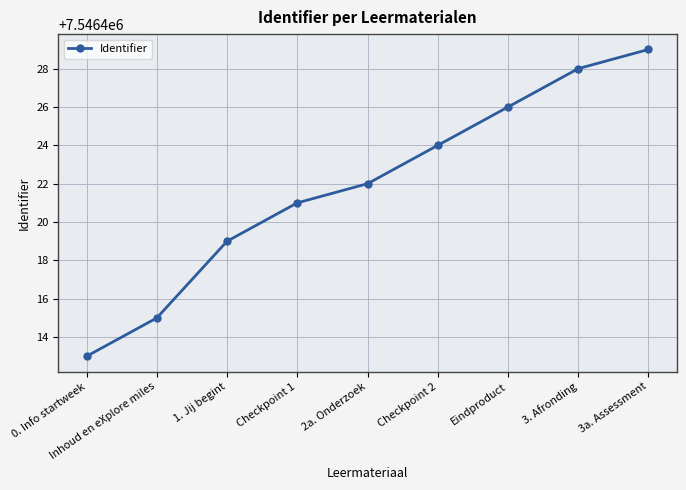

What is the label of the 4th point from the right?

Checkpoint 2